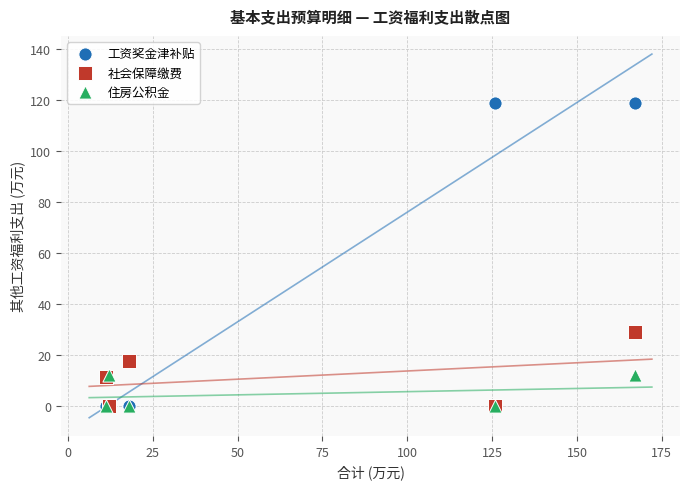

Across all series, what Y value is closest to 59?

29.1